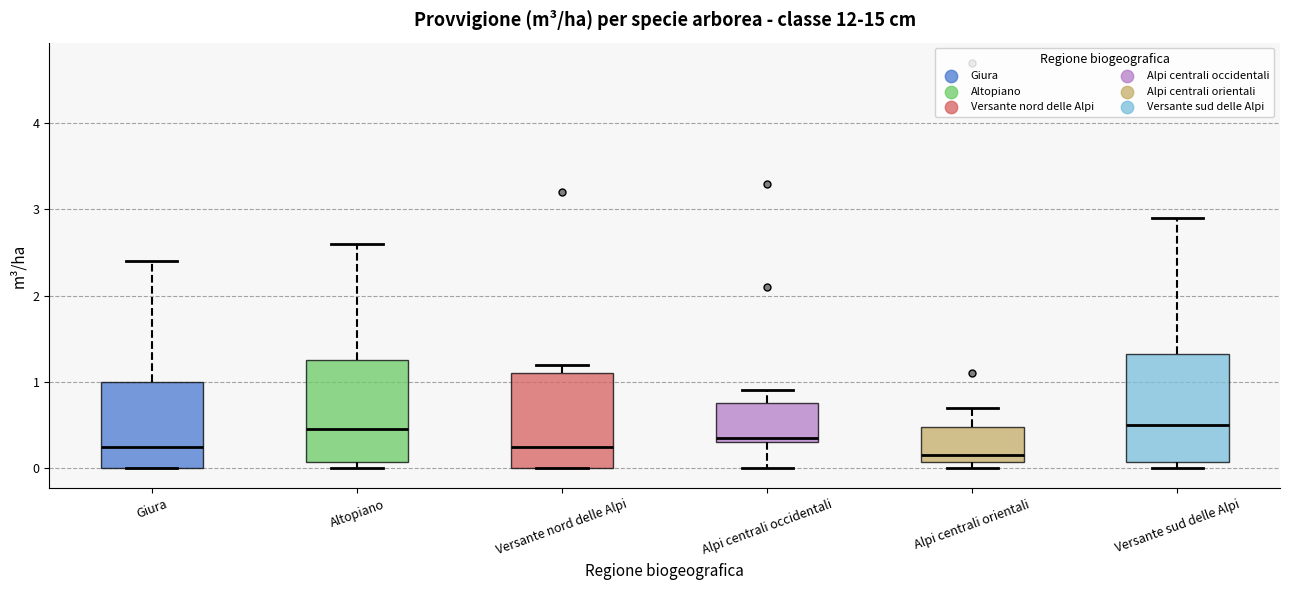

Reading left to right, transcribe this box plot: for each box, give where its median line is, the range the box spans, and where its two whiskers end, as read against the y-axis. The values are not printed on the chart, so give them approximately, as read against the axis.

Giura: median 0.3, box 0.0 to 1.0, whiskers 0.0 to 2.4
Altopiano: median 0.5, box 0.1 to 1.3, whiskers 0.0 to 2.6
Versante nord delle Alpi: median 0.3, box 0.0 to 1.1, whiskers 0.0 to 1.2
Alpi centrali occidentali: median 0.4, box 0.3 to 0.8, whiskers 0.0 to 0.9
Alpi centrali orientali: median 0.2, box 0.1 to 0.5, whiskers 0.0 to 0.7
Versante sud delle Alpi: median 0.5, box 0.1 to 1.3, whiskers 0.0 to 2.9